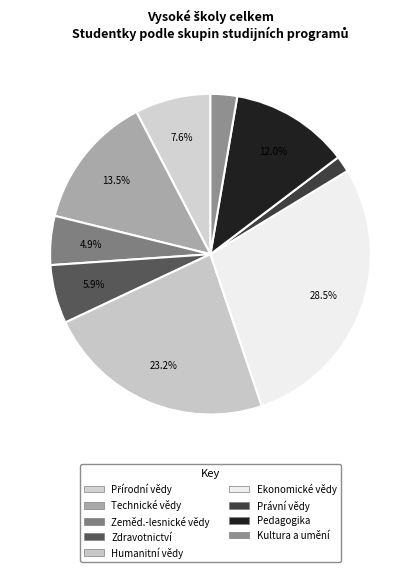

Count the number of slices in the pie.

9